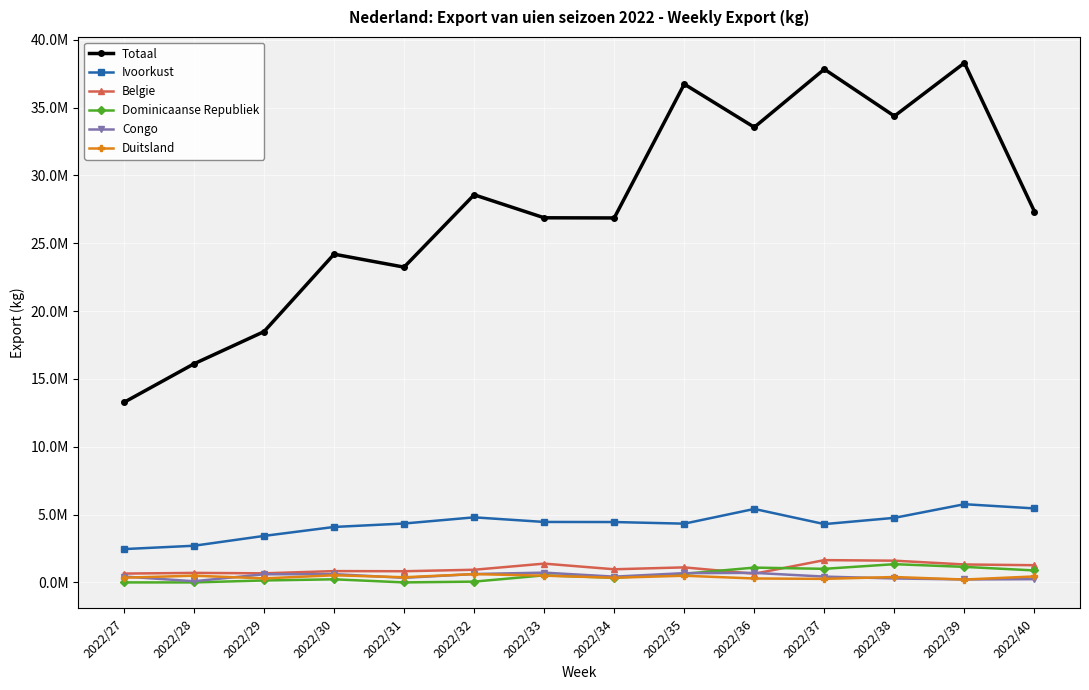

What is the sum of the Ivoorkust values at 2022/33 and 2022/27?

6912600